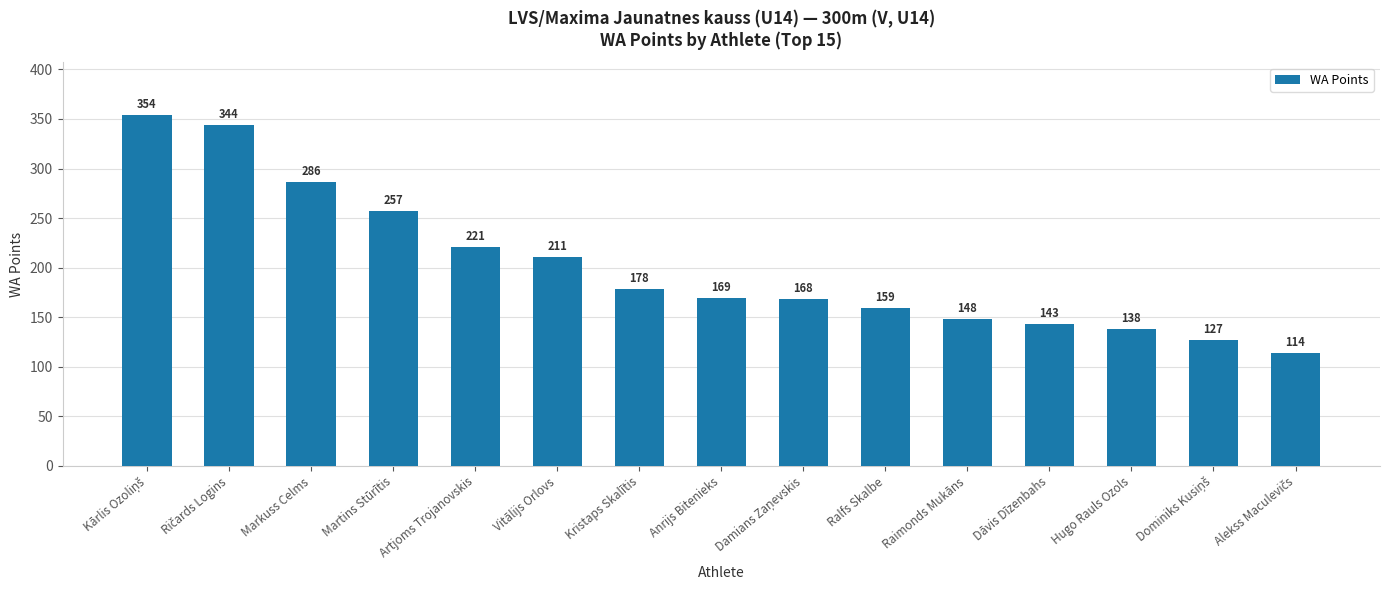

The value at Ralfs Skalbe is 159. True or false?

True